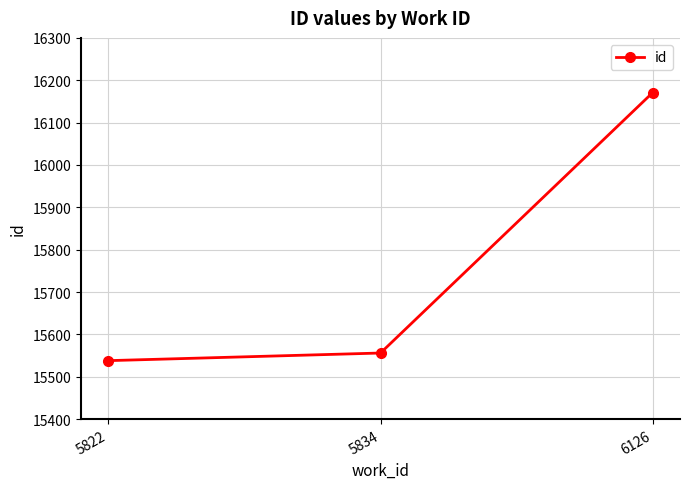

Rank the categories by value from highest to lowest.

6126, 5834, 5822